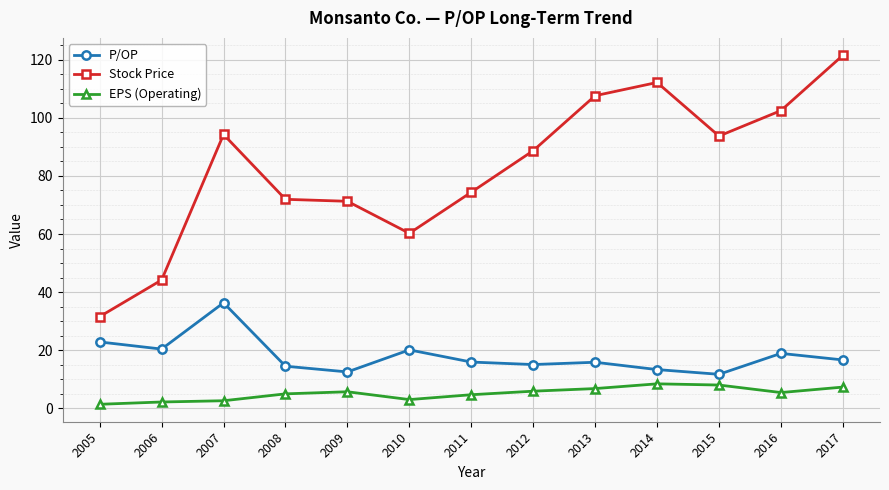

Between 2005 and 2012, which series saw the biggest shift?

Stock Price